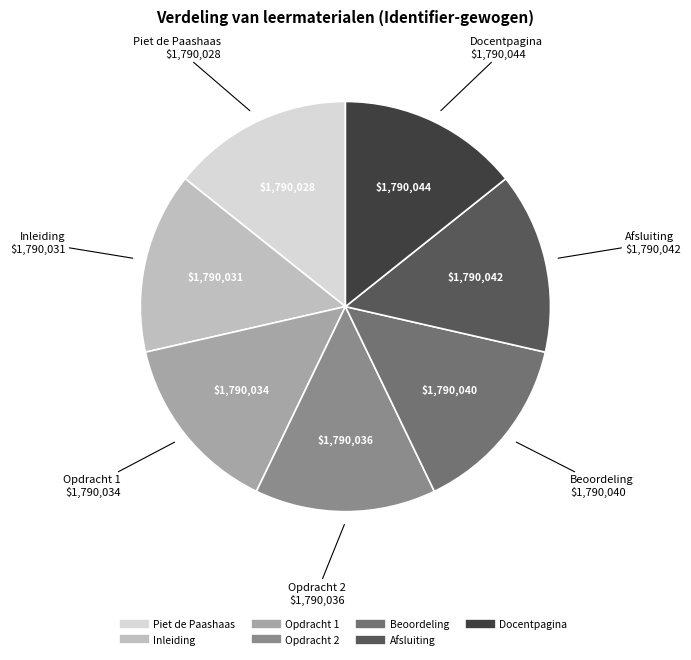

Count the number of slices in the pie.

7